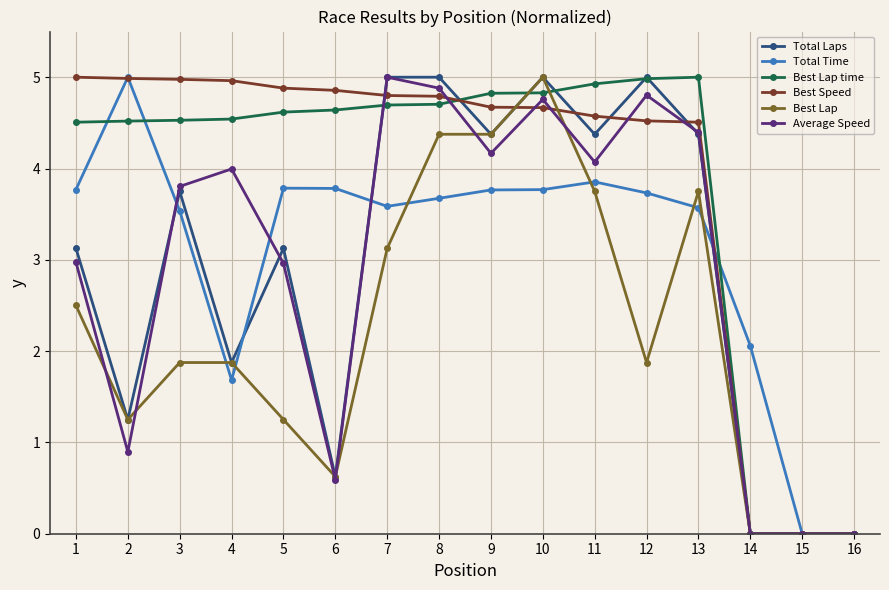

What is the difference between the highest and lowest values at 4?

3.3